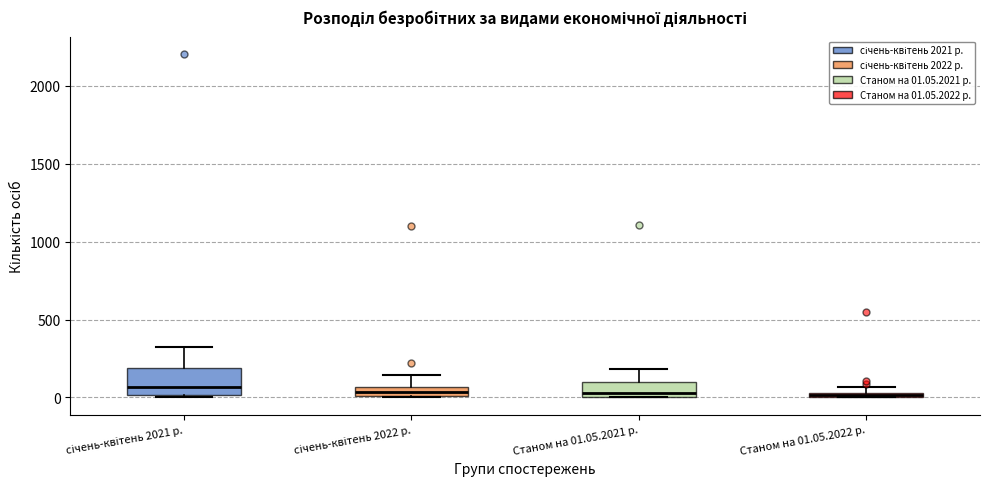

Where is the upper edge of the box for Станом на 01.05.2022 р. on the y-axis? The values are not printed on the chart, so give them approximately, as read against the axis.

50